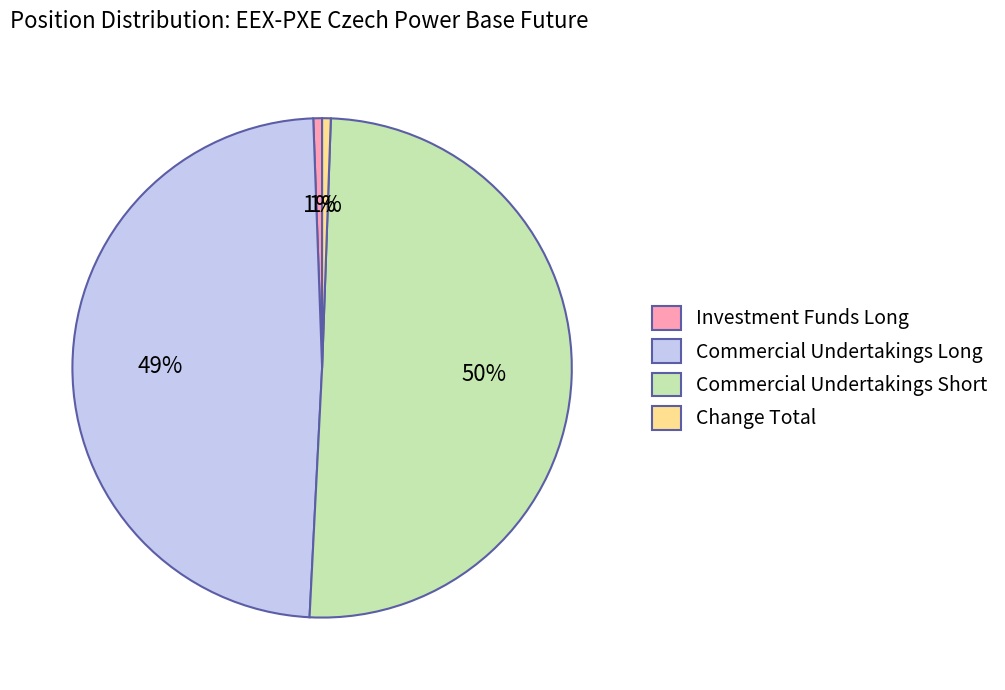

Combined, do Investment Funds Long and Change Total account for over 50%?

No